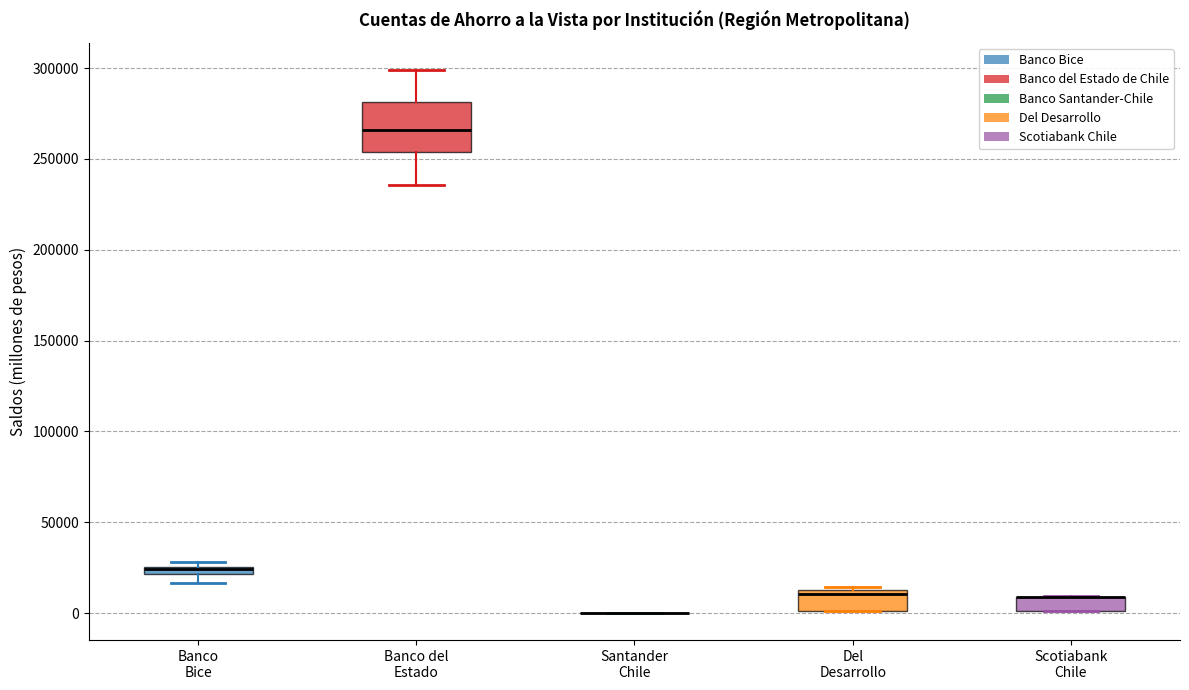

Comparing the boxes themselves (not the whiskers), which one is the tallest?

Banco del Estado